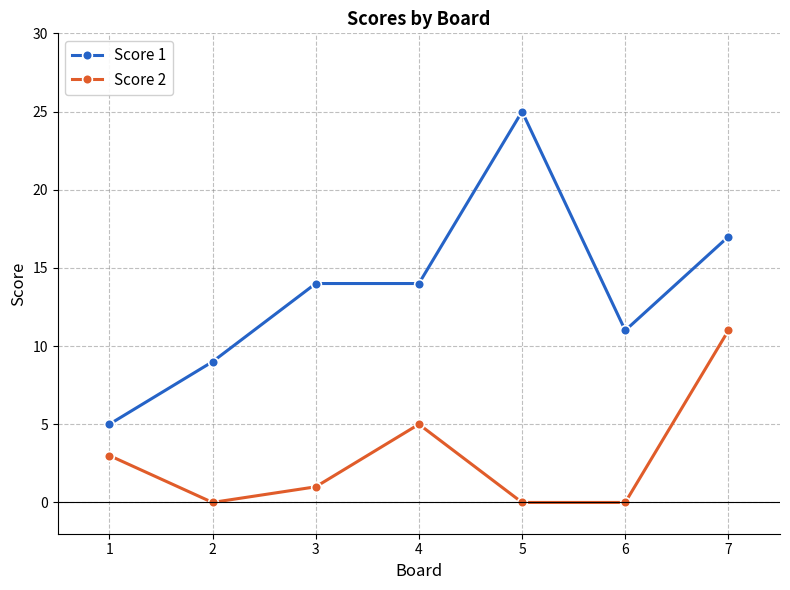

True or false: Score 2 and Score 1 intersect in this chart.

False